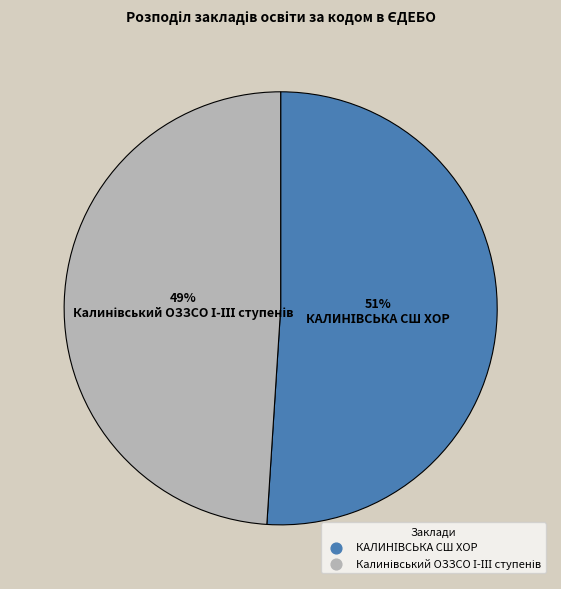

Is there any slice that represents more than half of the pie?

Yes